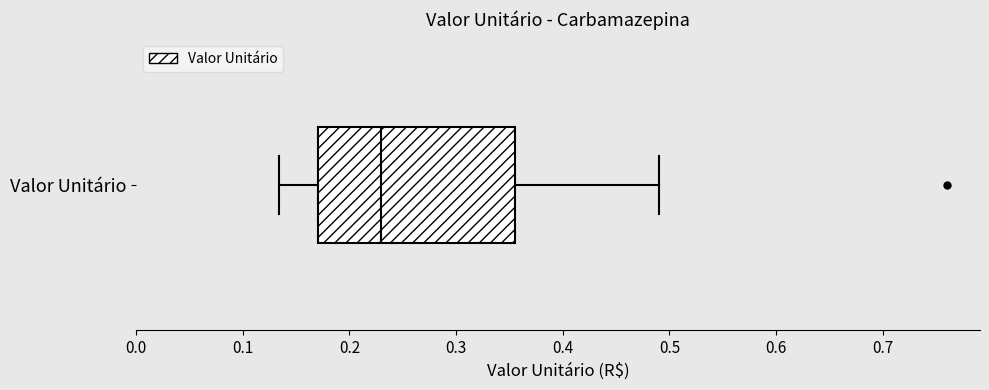

Transcribe this box plot: give where the median line is, the range the box spans, and where the two whiskers end, as read against the x-axis. The values are not printed on the chart, so give them approximately, as read against the axis.

median 0.23, box 0.17 to 0.36, whiskers 0.13 to 0.49